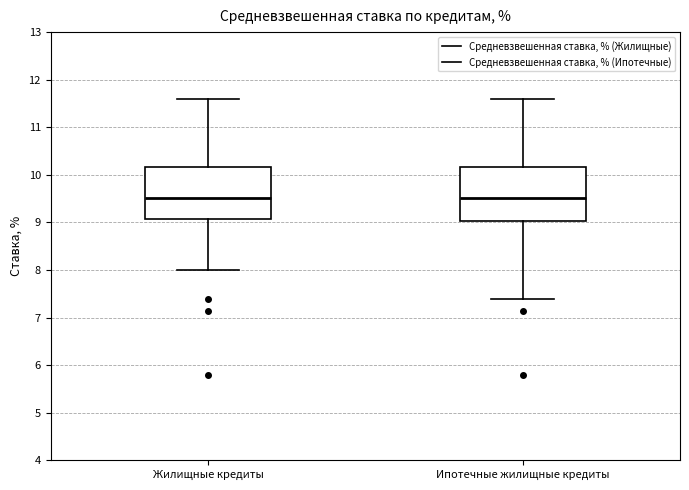

Where does the upper whisker of the box for Ипотечные жилищные кредиты end on the y-axis? The values are not printed on the chart, so give them approximately, as read against the axis.

11.6